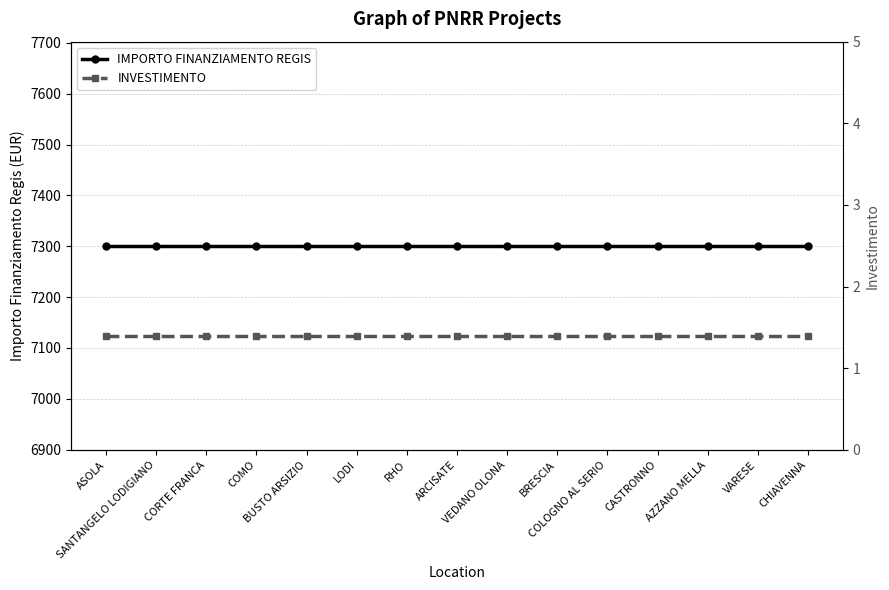

Is it true that INVESTIMENTO equals 0.3 at RHO?

False